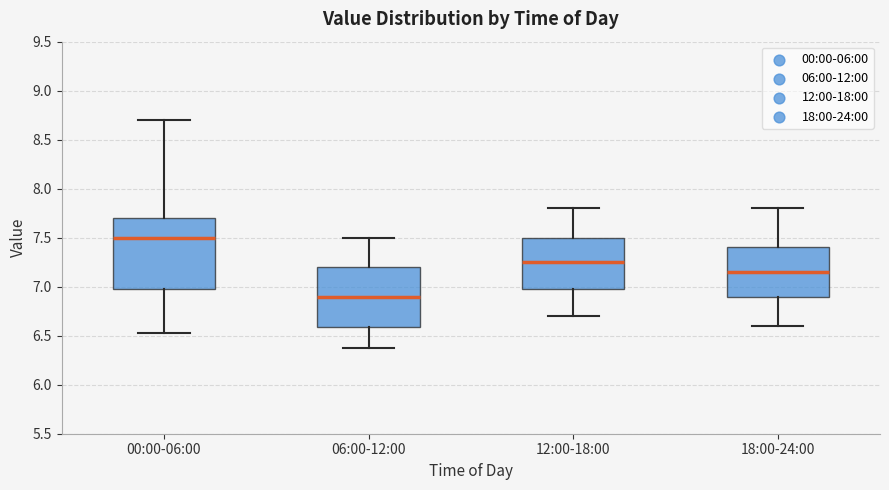

Reading left to right, transcribe this box plot: for each box, give where its median line is, the range the box spans, and where its two whiskers end, as read against the y-axis. The values are not printed on the chart, so give them approximately, as read against the axis.

00:00-06:00: median 7.50, box 7.00 to 7.70, whiskers 6.55 to 8.70
06:00-12:00: median 6.90, box 6.60 to 7.20, whiskers 6.35 to 7.50
12:00-18:00: median 7.25, box 7.00 to 7.50, whiskers 6.70 to 7.80
18:00-24:00: median 7.15, box 6.90 to 7.40, whiskers 6.60 to 7.80